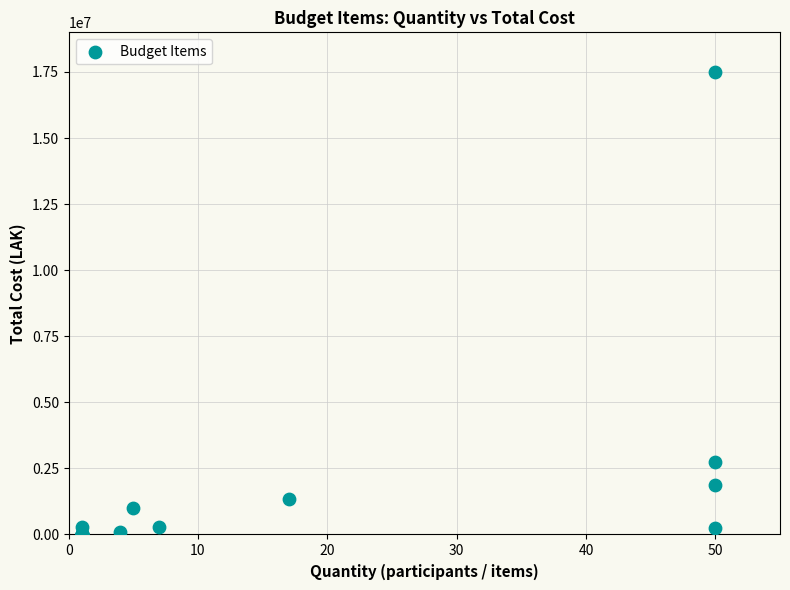

What Y value in the scatter plot is closest to 8750000?

2750000